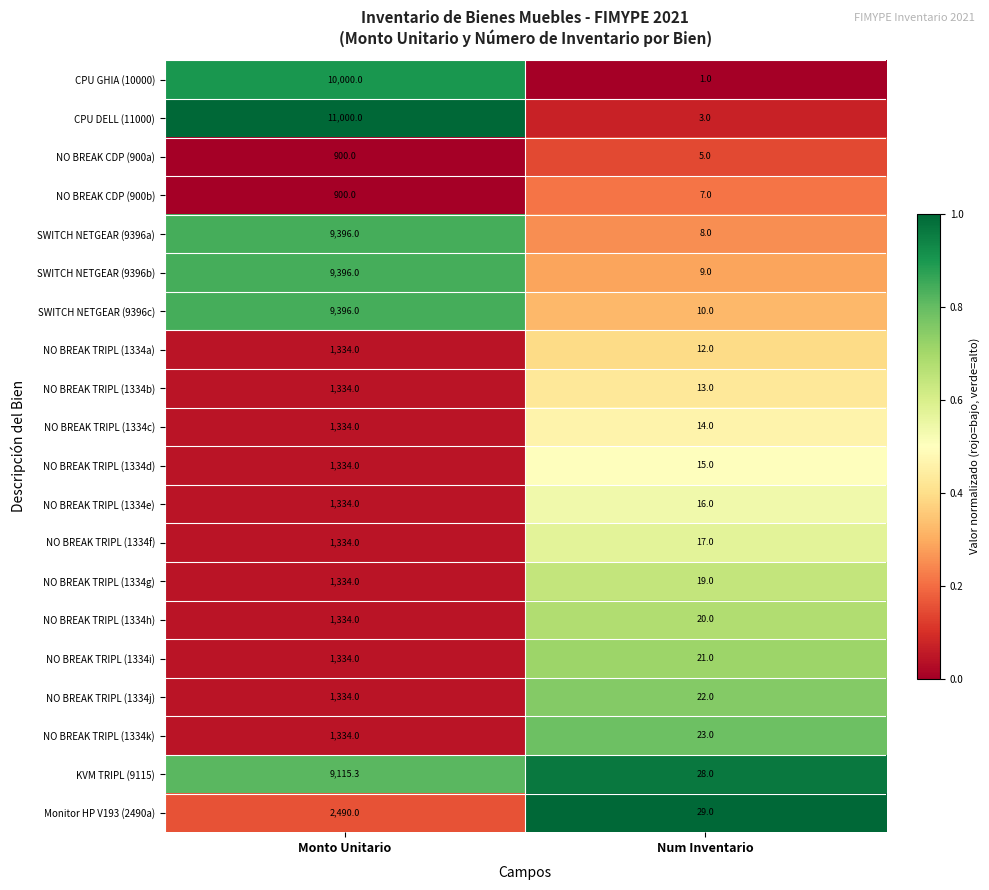

Is the value of CPU DELL (11000) at Monto Unitario greater than the value of NO BREAK CDP (900b) at Num Inventario?

Yes